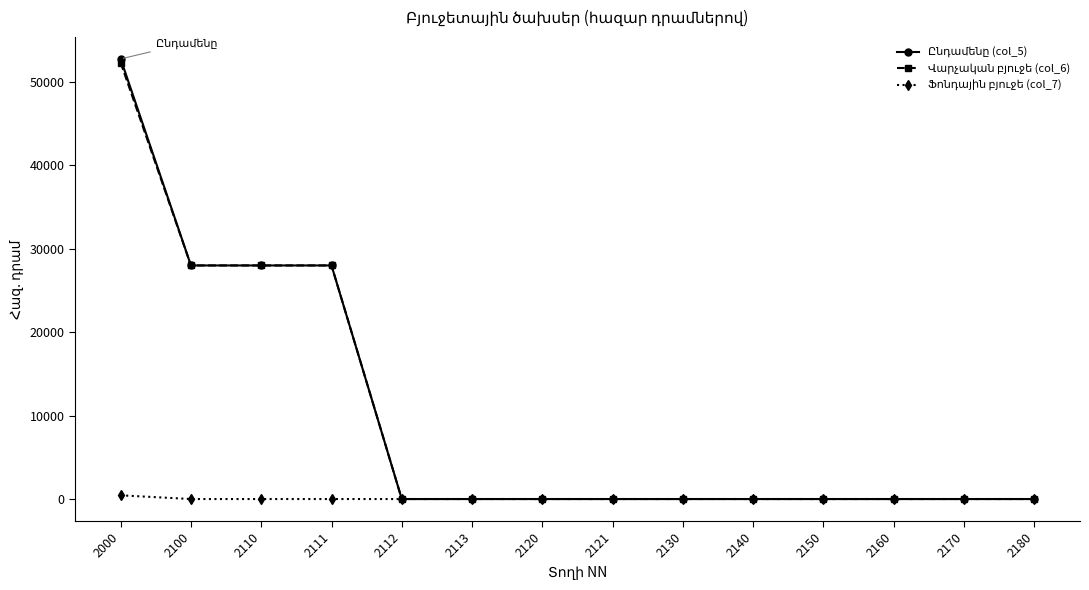

At which category is the sum across all series the highest?

2000